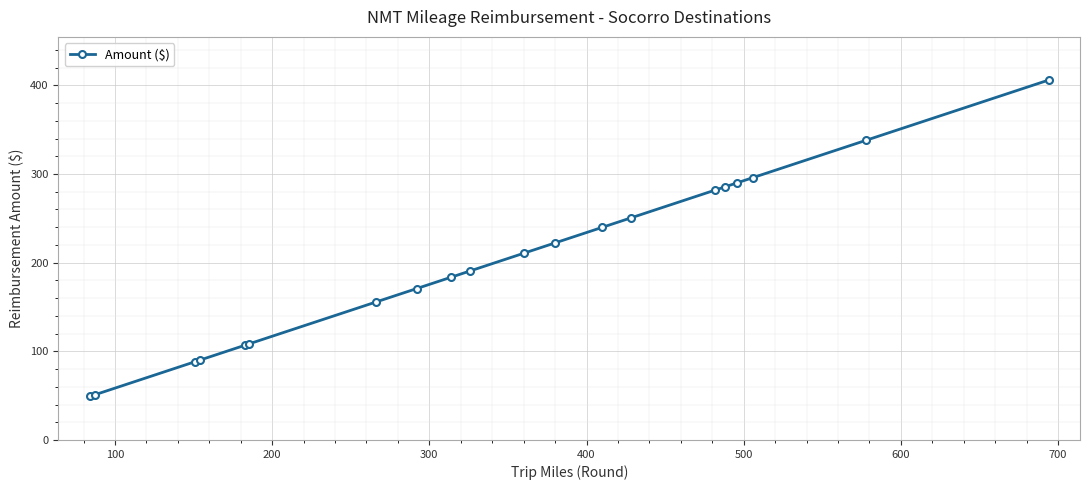

How many values are below 210?

10